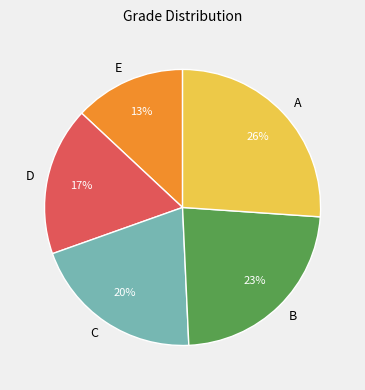

Approximately how many times larger is the value at A compared to C?

1.3